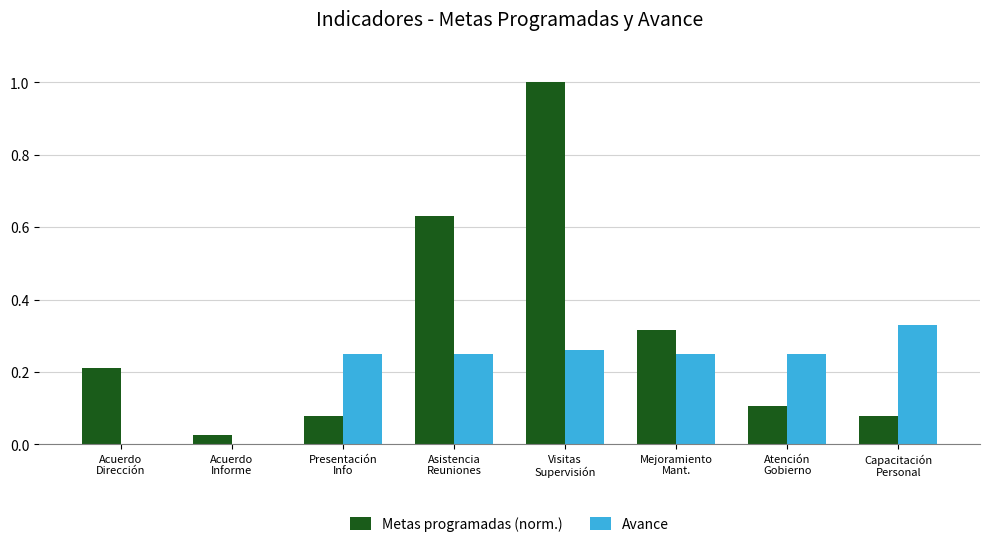

Which series has the largest total across all categories?

Metas programadas (norm.)